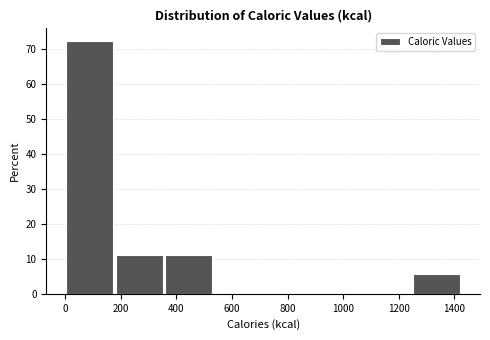

Which range on the x-axis has the tallest bar?

0 to 180